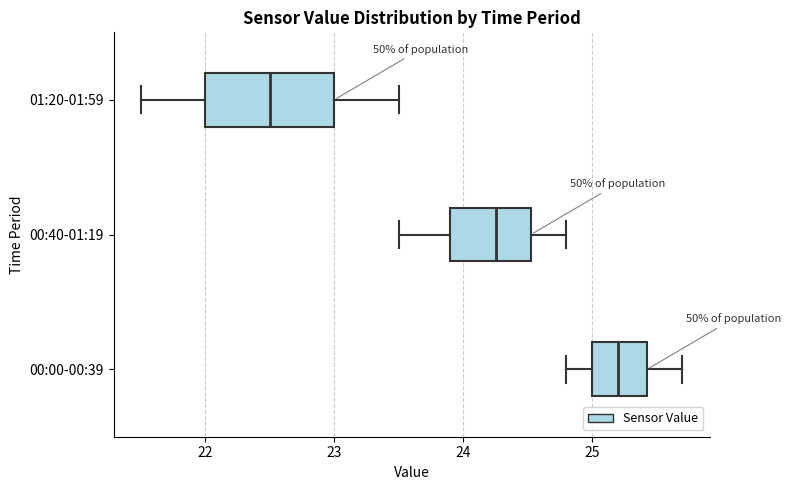

Which box's median line is the furthest to the left?

01:20-01:59